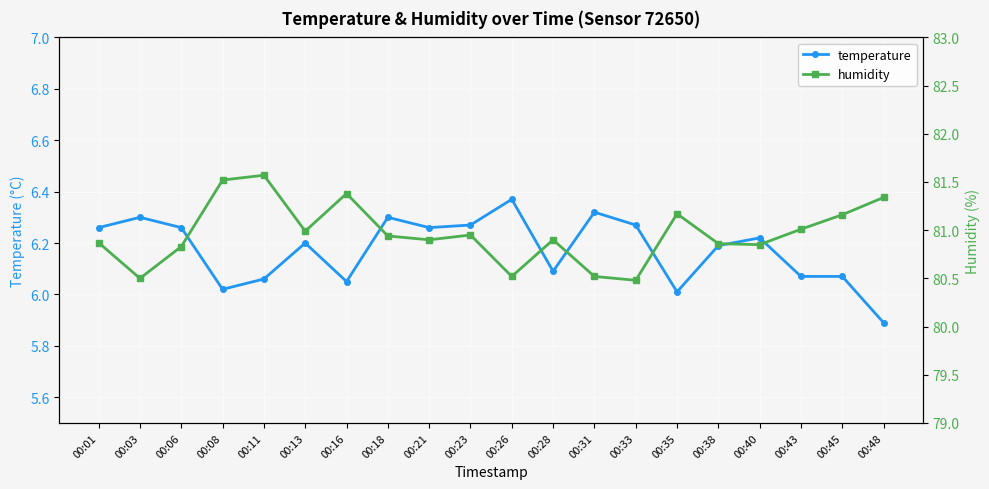

At 00:08, list the series in order from smallest to largest.

temperature, humidity